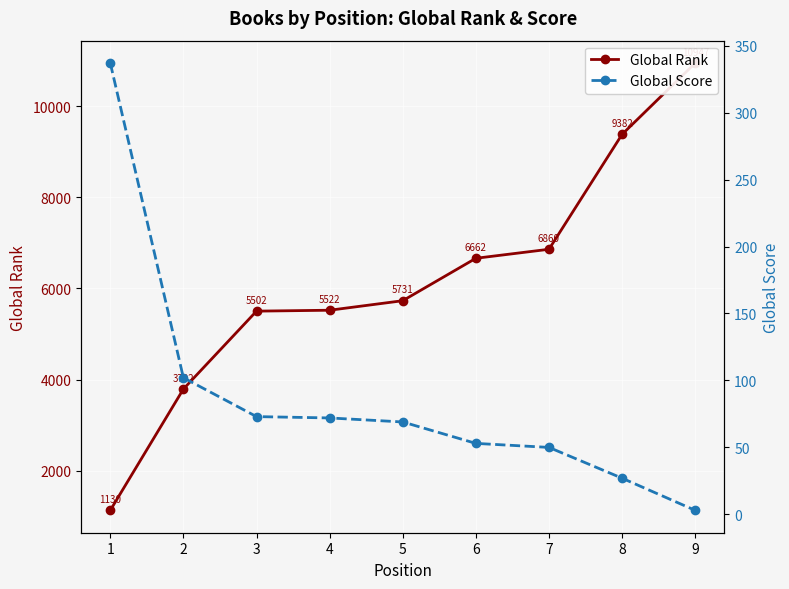

What is the highest value of the Global Score series?

337